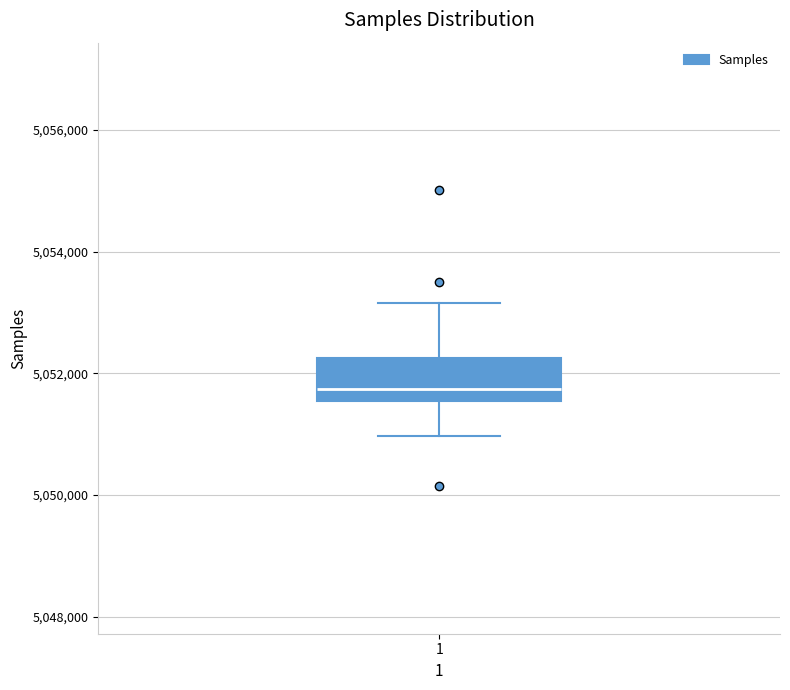

Transcribe this box plot: give where the median line is, the range the box spans, and where the two whiskers end, as read against the y-axis. The values are not printed on the chart, so give them approximately, as read against the axis.

median 5051800, box 5051600 to 5052200, whiskers 5051000 to 5053200